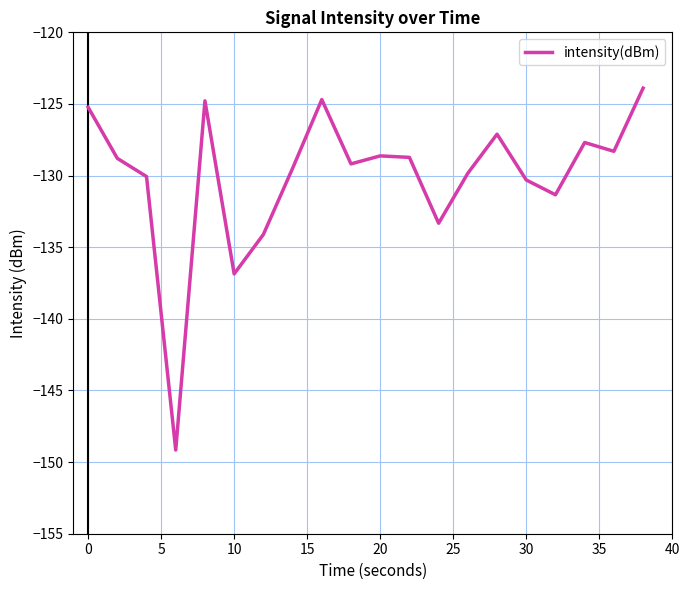

What is the difference between the maximum and minimum values?

25.3